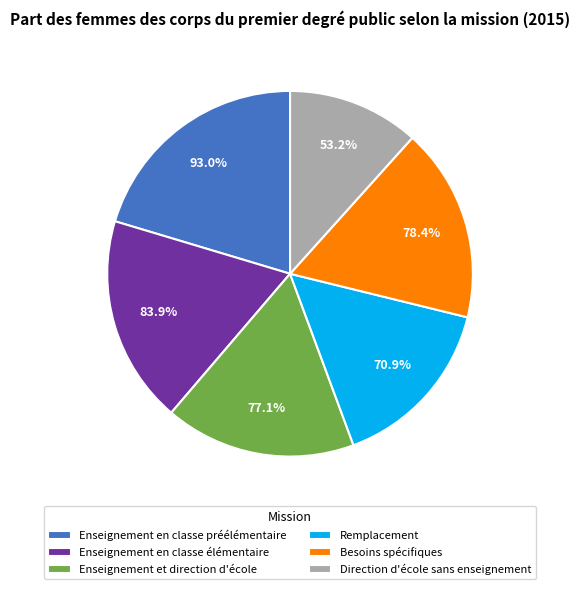

What percentage is the Direction d'école sans enseignement slice, to the nearest percent?

12%